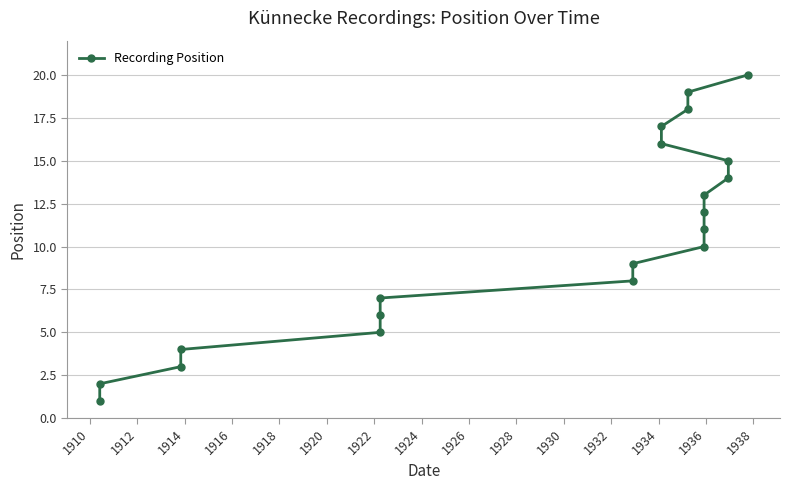

Count the number of categories in the chart.

20